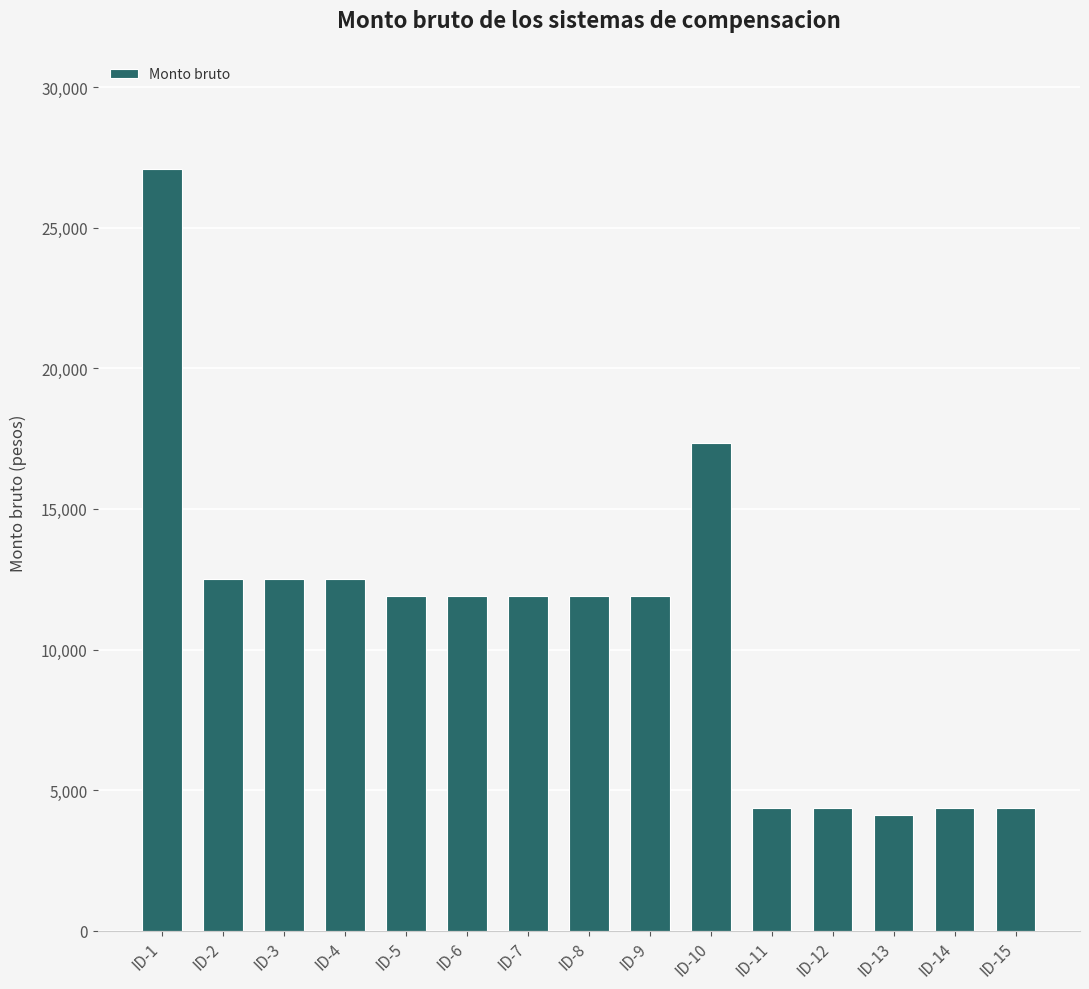

Reading left to right, transcribe all the data shown in this chart.

ID-1=27084.5	ID-2=12521.6	ID-3=12521.6	ID-4=12521.6	ID-5=11890.4	ID-6=11890.4	ID-7=11890.4	ID-8=11890.4	ID-9=11890.4	ID-10=17341.1	ID-11=4353.2	ID-12=4353.2	ID-13=4107.5	ID-14=4353.2	ID-15=4353.2